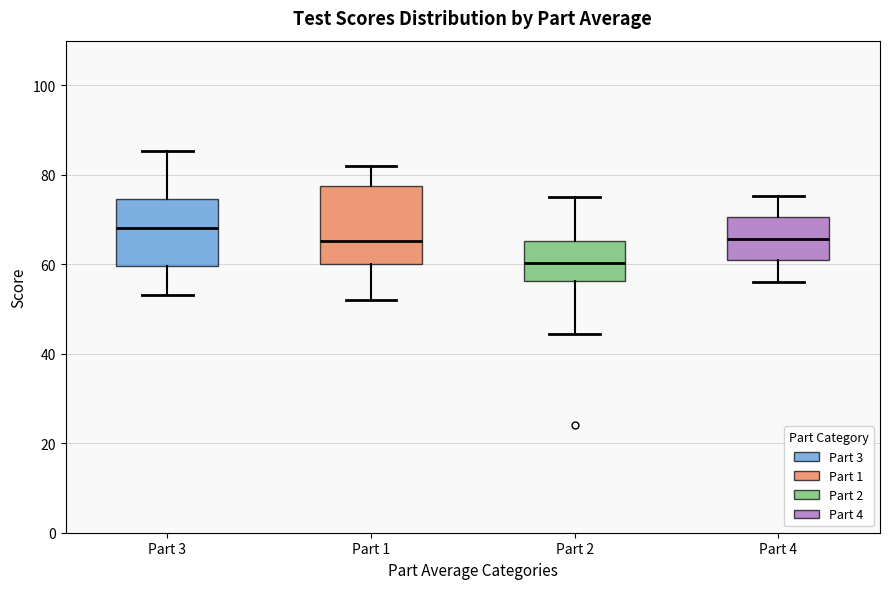

Which box is the tallest, from its lower edge to its upper edge?

Part 1